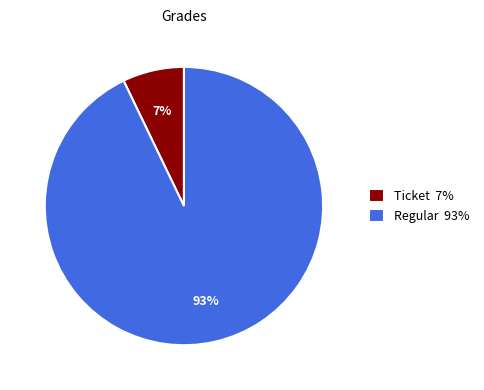

Between Ticket 7% and Regular 93%, which is larger?

Regular 93%